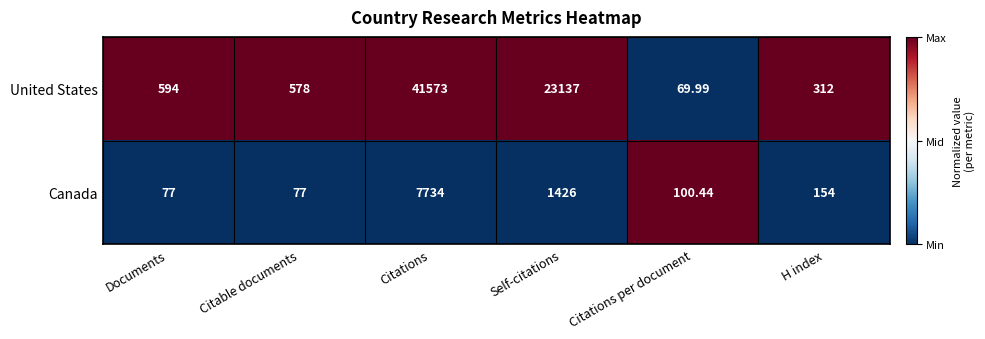

Rank the series by their maximum value, from lowest to highest.

Canada, United States